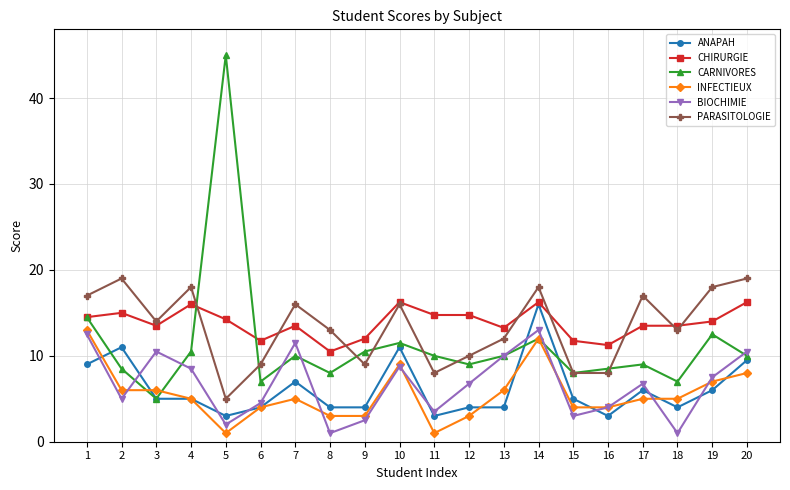

Which series has the widest spread of values?

CARNIVORES